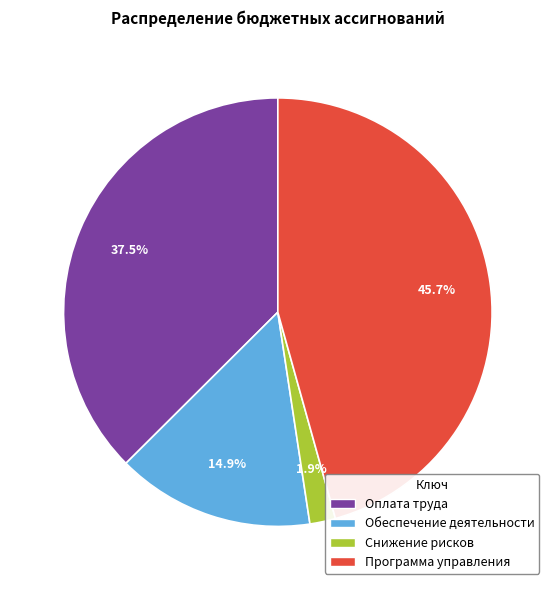

Does any single category account for the majority?

No